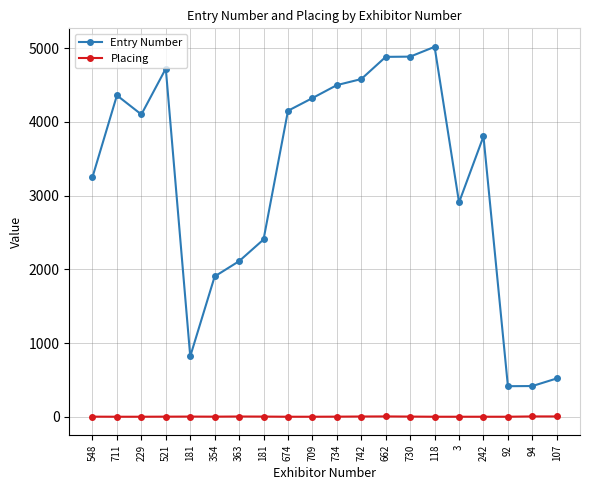

Which category has the highest value across all series?

118